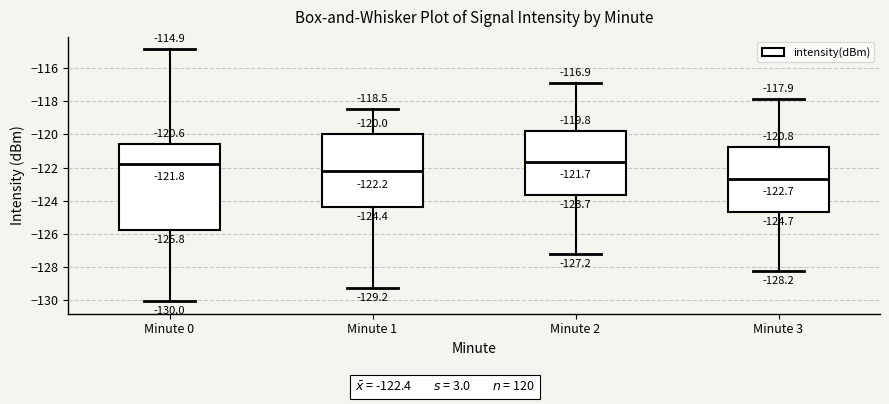

Which box has the lowest median line?

Minute 3